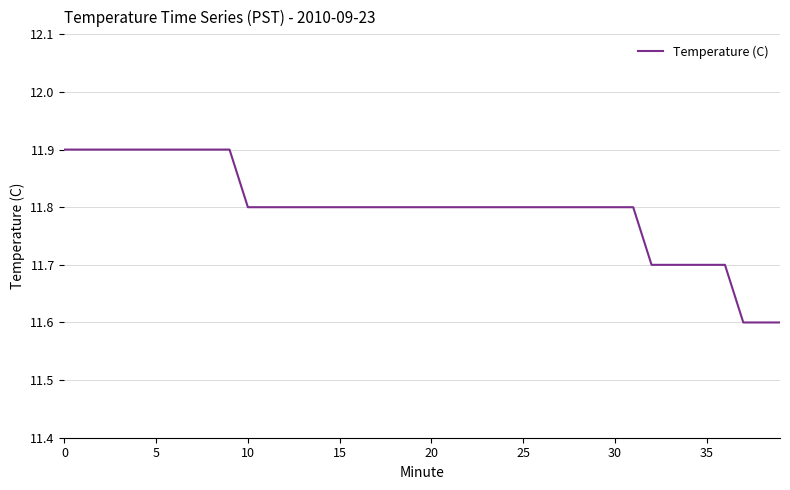

What is the difference between the maximum and minimum values?

0.3